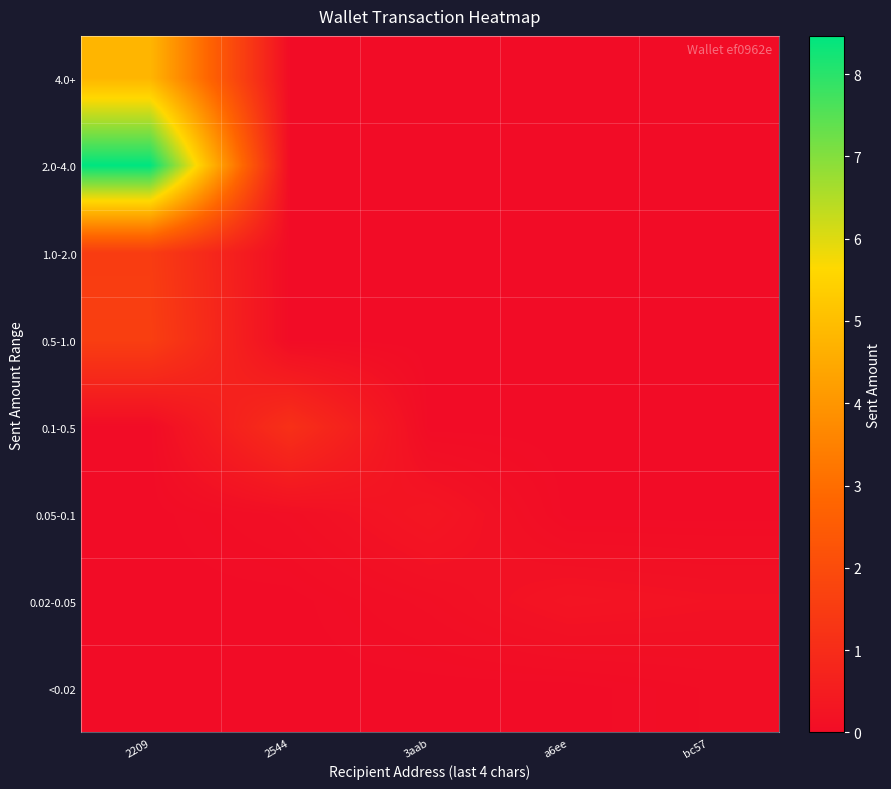

Which has a higher value, a6ee or bc57?

a6ee